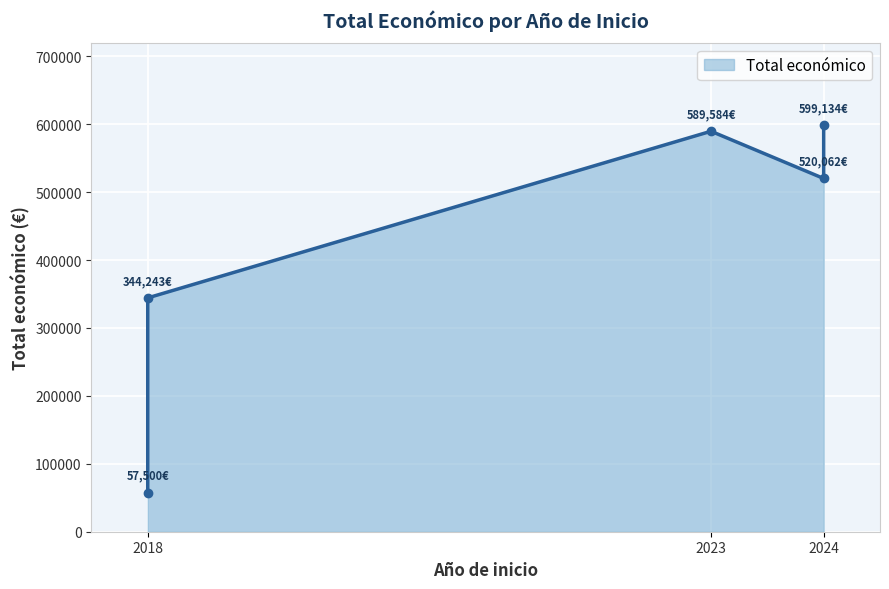

Reading left to right, list all the values displayed in this chart.

2018 (LEGUMHARI)=57500	2024 (PLANFORLAB)=599134	2024 (GESVAC4.0)=520062	2023 (DRONSAFE)=589584	2018 (INSECT)=344243